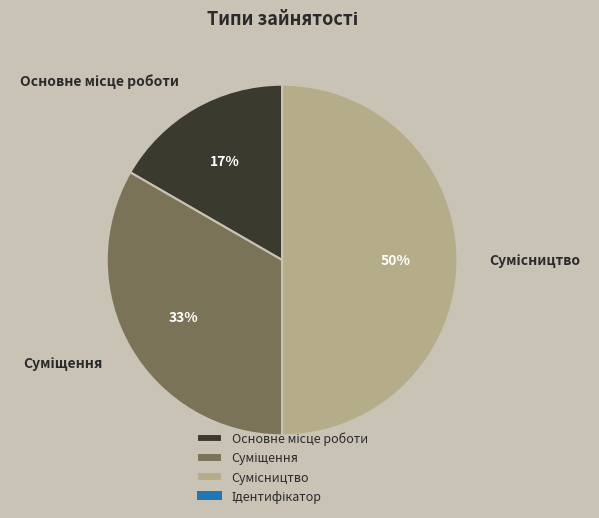

To the nearest percent, what is the average slice percentage?

33%